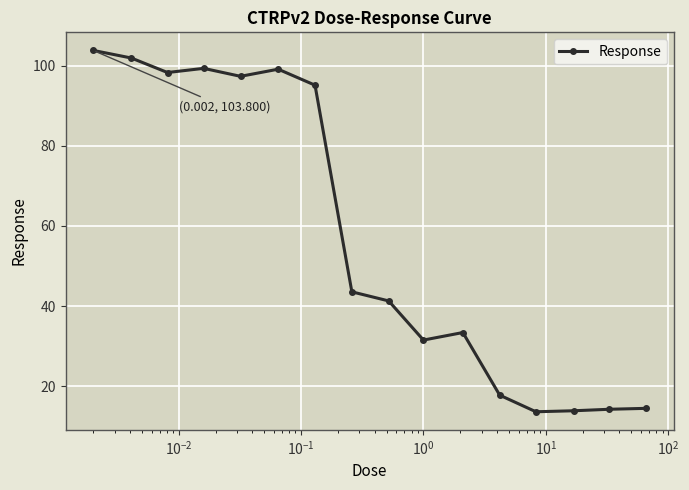

What is the difference between the maximum and minimum values?

90.2